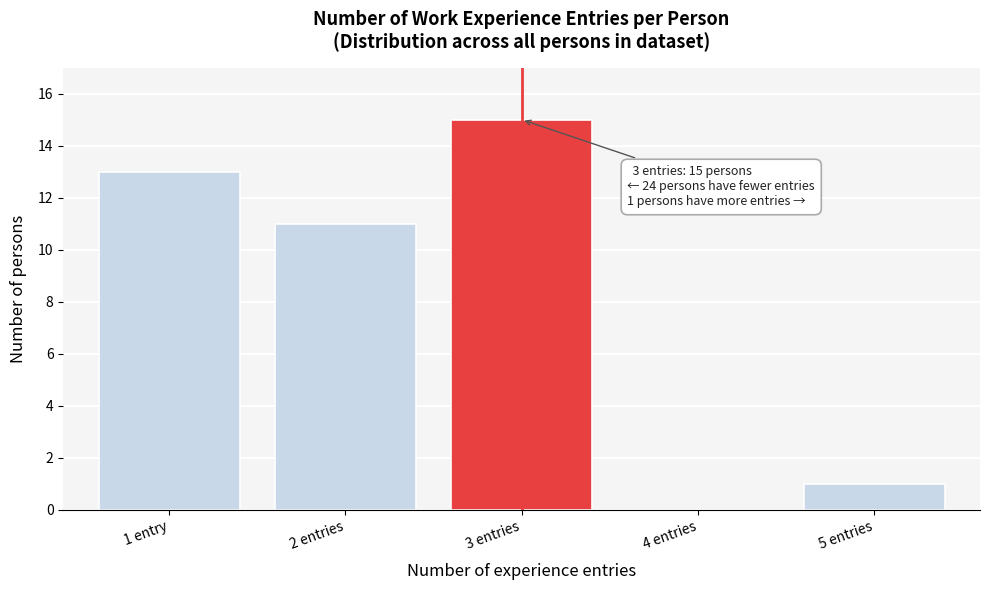

Reading right to left, transcribe all the data shown in this chart.

5 entries=1	4 entries=0	3 entries=15	2 entries=11	1 entry=13